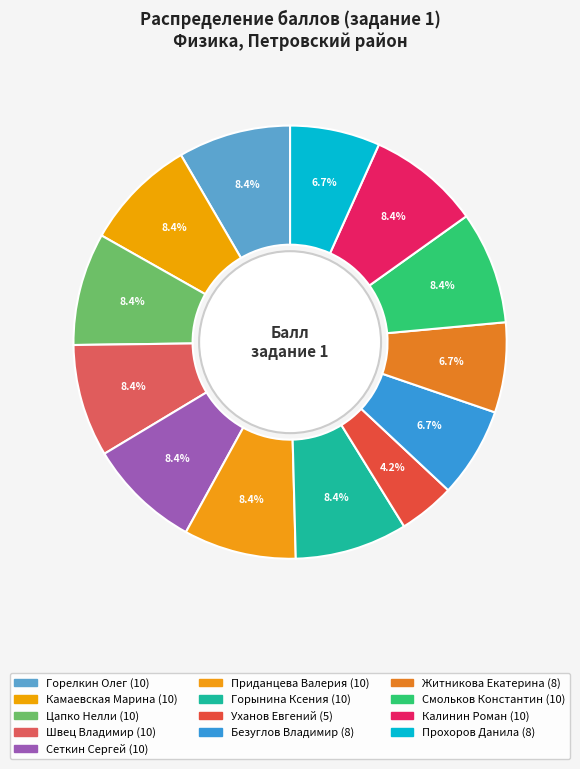

Which category has the biggest portion of the pie?

Горелкин Олег